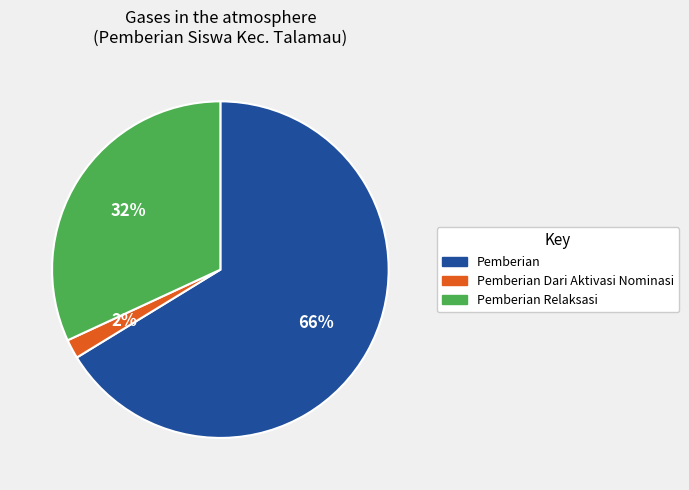

To the nearest percent, what is the difference between the largest and smallest slice percentages?

64%